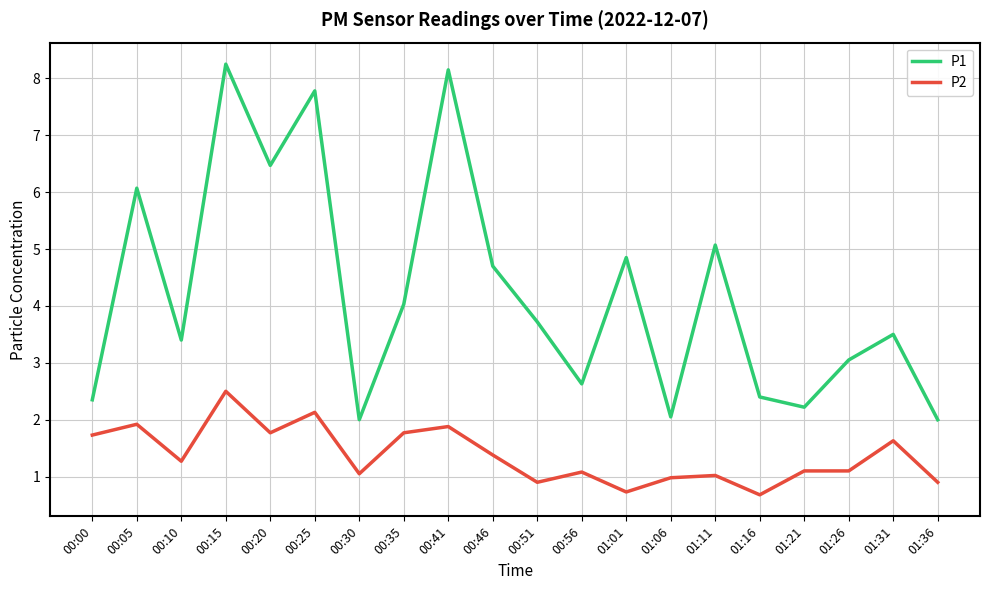

At which label does P2 first exceed 1?

00:00